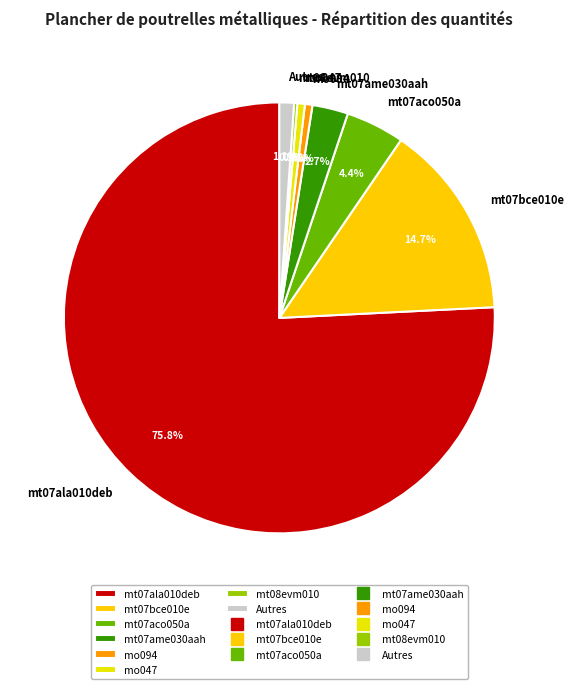

What is the largest slice in the pie chart?

mt07ala010deb